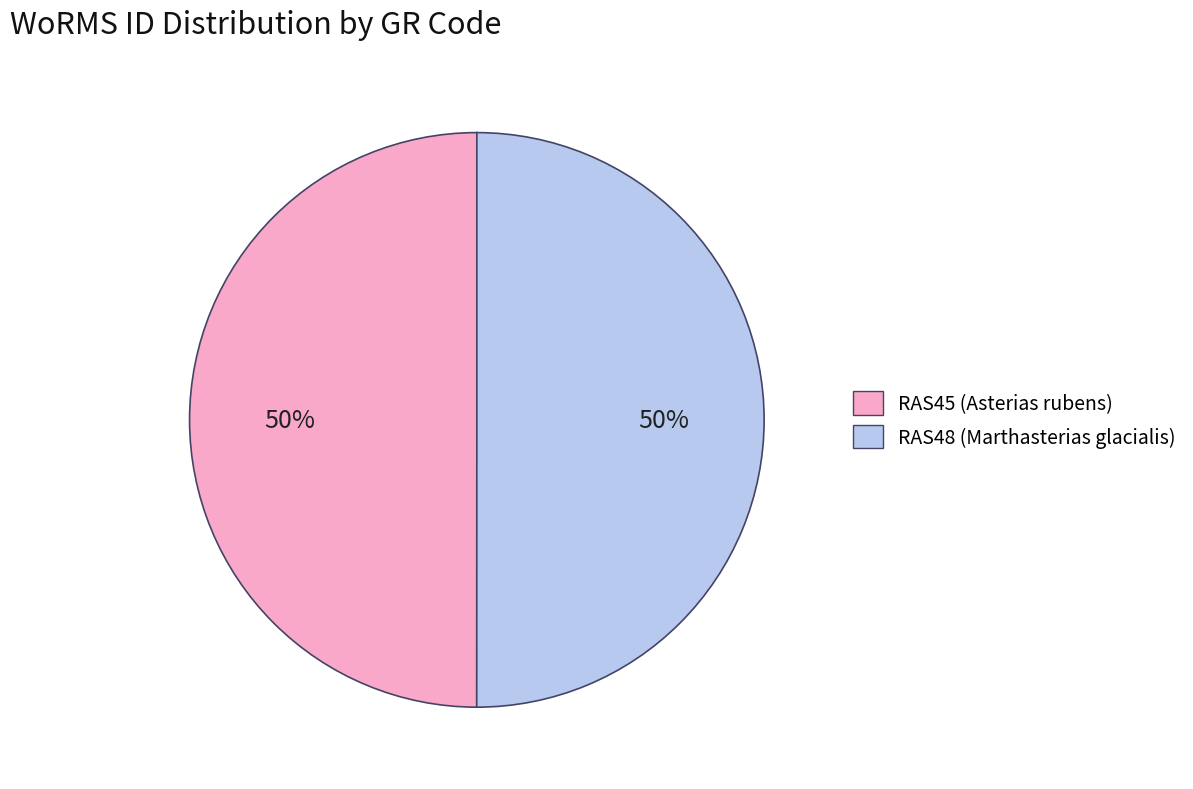

Is the sum of RAS48 (Marthasterias glacialis) and RAS45 (Asterias rubens) greater than half?

Yes